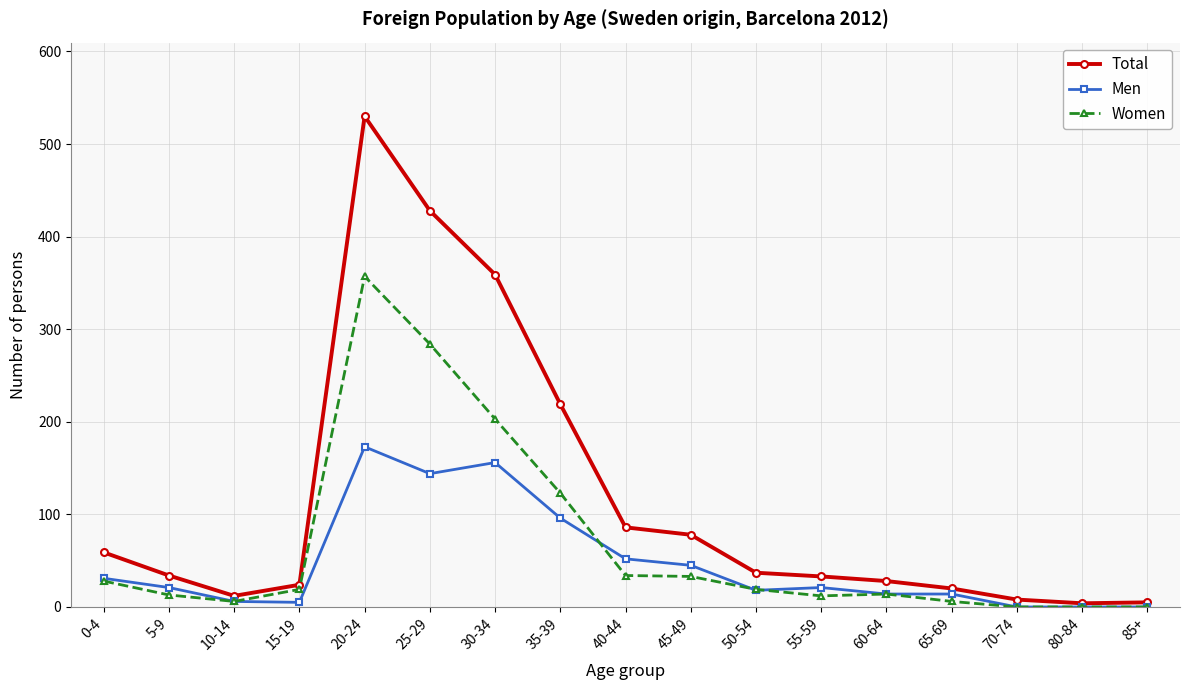

What is the greatest value displayed?

530